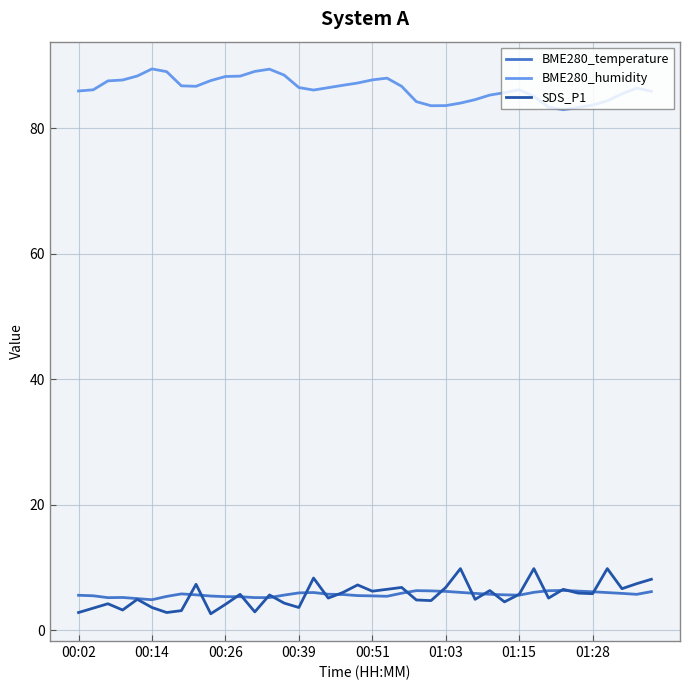

Does the chart display data point markers on the line(s)?

No